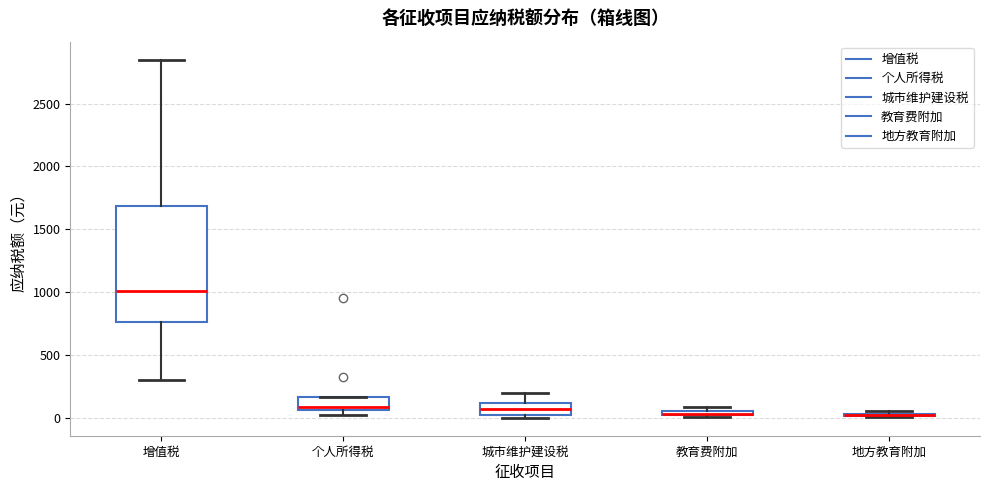

Which box is the tallest, from its lower edge to its upper edge?

增值税